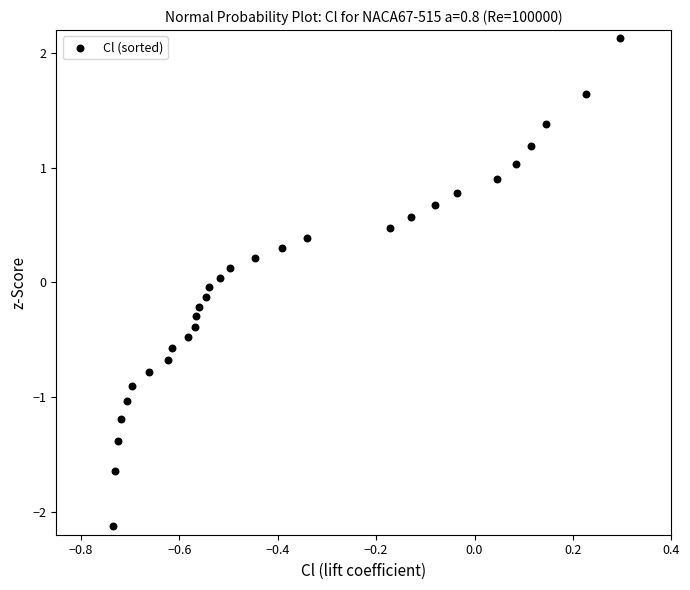

What is the range of X values (max minus min)?

1.0